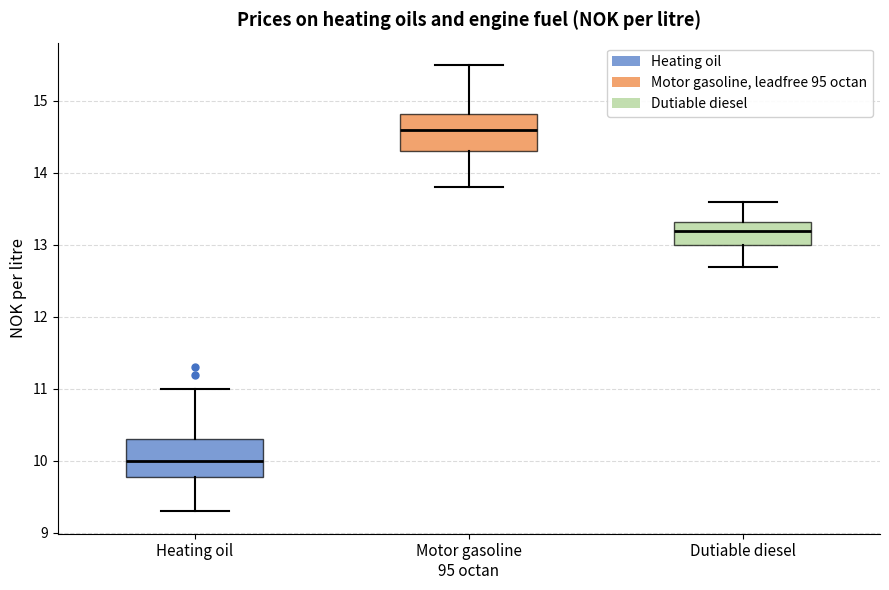

Reading left to right, transcribe this box plot: for each box, give where its median line is, the range the box spans, and where its two whiskers end, as read against the y-axis. The values are not printed on the chart, so give them approximately, as read against the axis.

Heating oil: median 10.0, box 9.8 to 10.3, whiskers 9.3 to 11.0
Motor gasoline 95 octan: median 14.6, box 14.3 to 14.8, whiskers 13.8 to 15.5
Dutiable diesel: median 13.2, box 13.0 to 13.3, whiskers 12.7 to 13.6